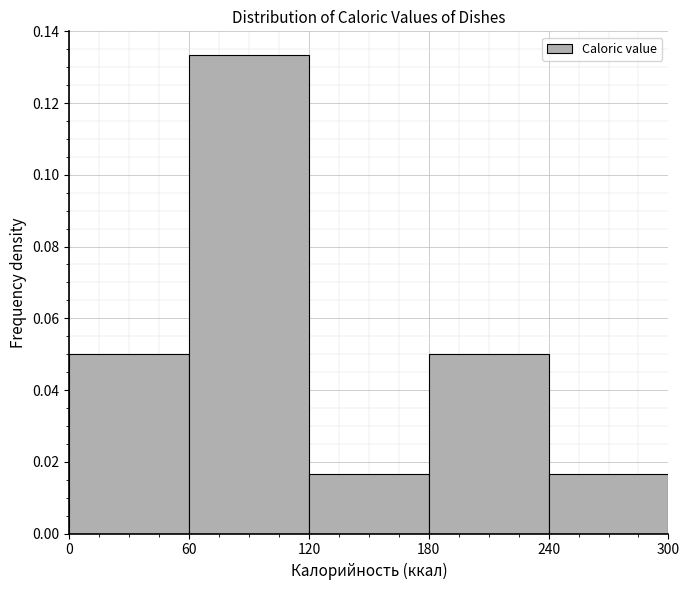

What is the height of the bar covering 240 to 300 on the x-axis? The values are not printed on the chart, so give them approximately, as read against the axis.

0.016